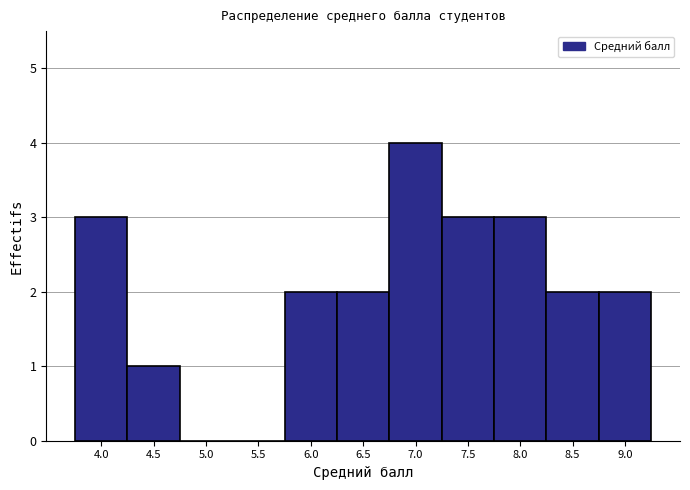

Reading left to right, list all the values displayed in this chart.

4.0=3	4.5=1	5.0=0	5.5=0	6.0=2	6.5=2	7.0=4	7.5=3	8.0=3	8.5=2	9.0=2